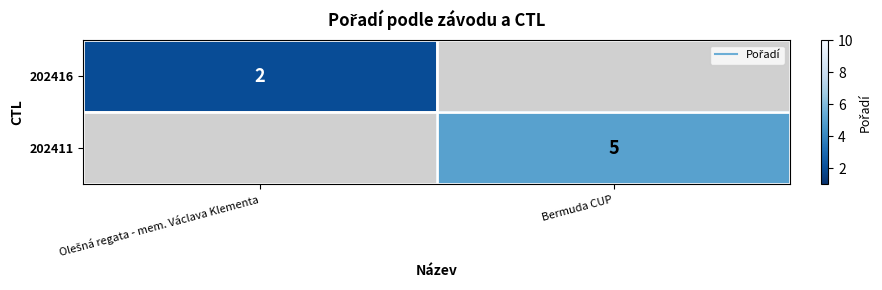

Read the 202416 value at Olešná regata - mem. Václava Klementa.

2.0